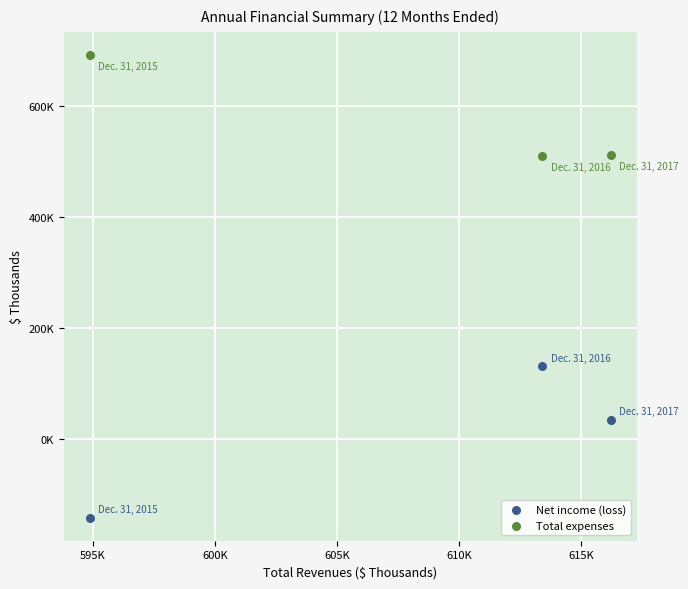

What are all the series names shown in the legend?

Net income (loss), Total expenses